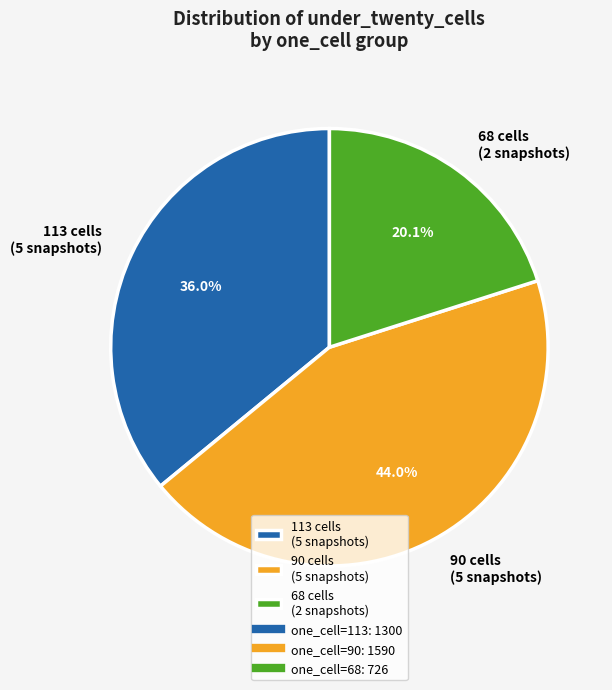

Does any single category account for the majority?

No